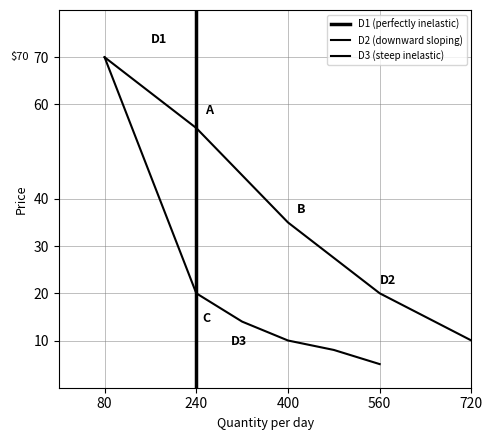

Is it true that D1 (perfectly inelastic) equals 42 at 4?

False